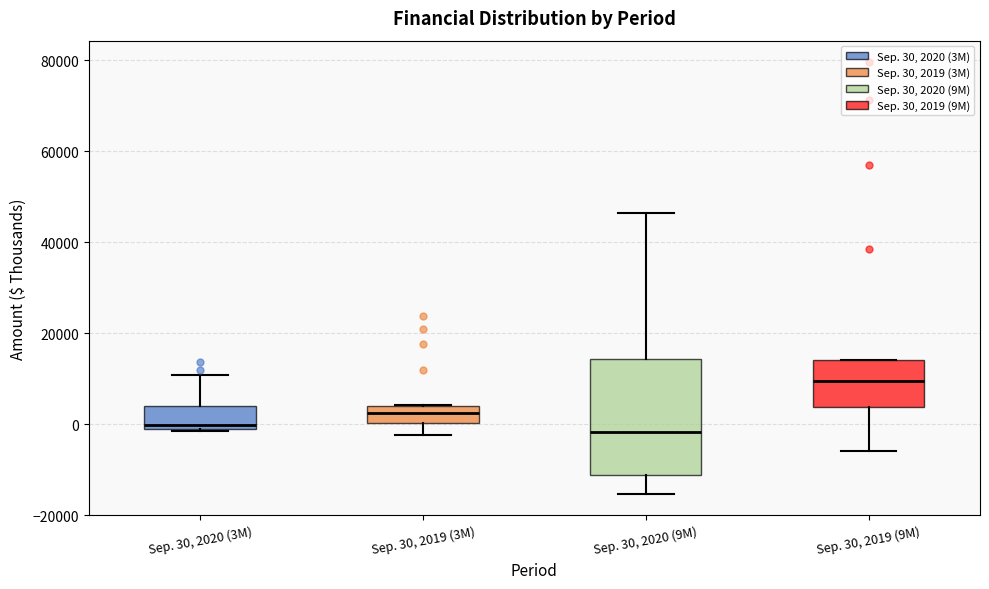

Where is the upper edge of the box for Sep. 30, 2020 (9M) on the y-axis? The values are not printed on the chart, so give them approximately, as read against the axis.

14000